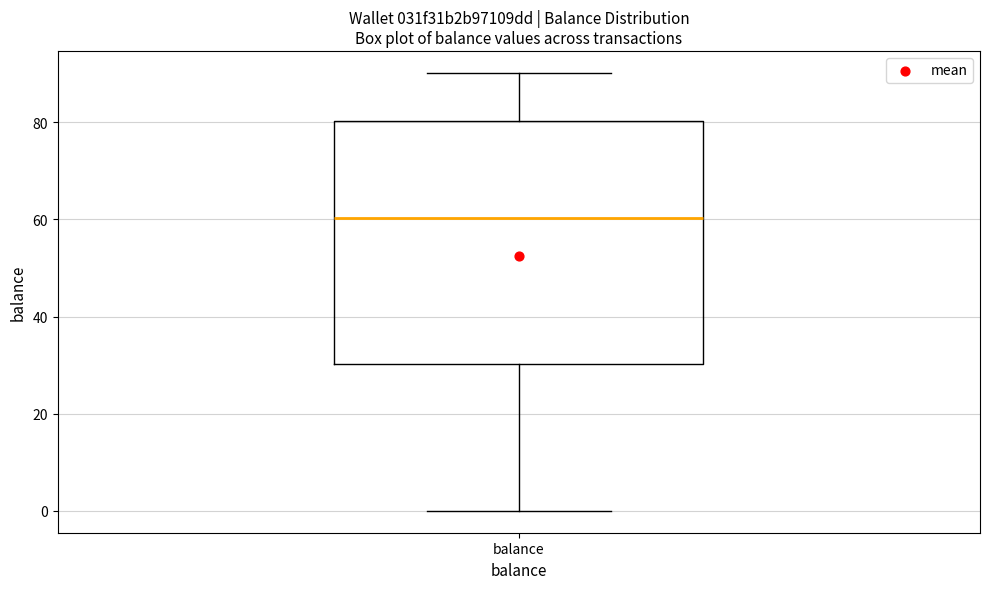

Transcribe this box plot: give where the median line is, the range the box spans, and where the two whiskers end, as read against the y-axis. The values are not printed on the chart, so give them approximately, as read against the axis.

median 60, box 30 to 80, whiskers 0 to 90